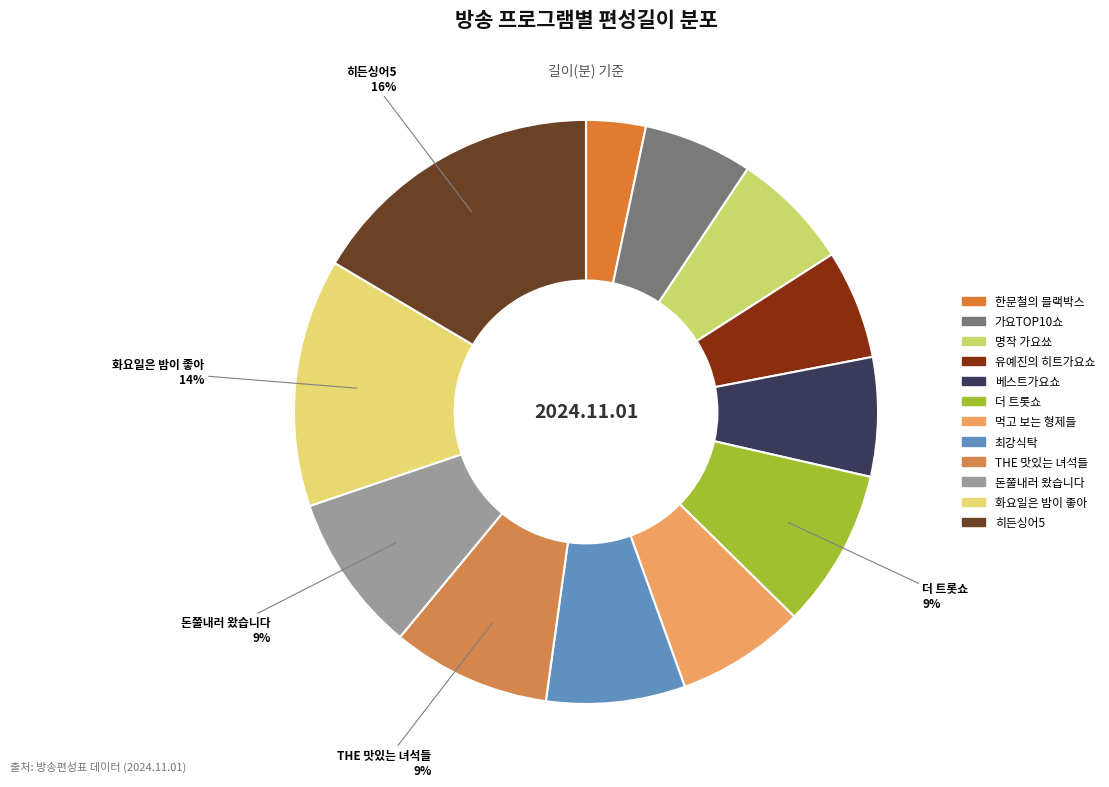

How many segments does this pie chart have?

12